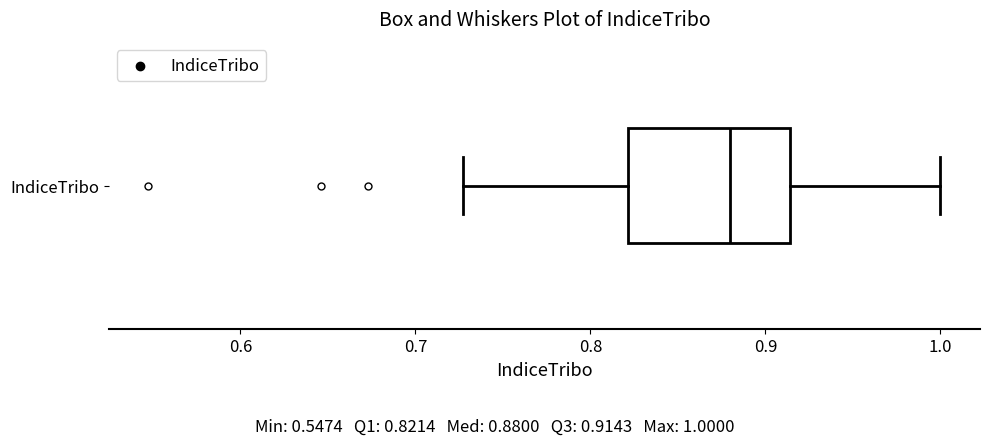

Transcribe this box plot: give where the median line is, the range the box spans, and where the two whiskers end, as read against the x-axis. The values are not printed on the chart, so give them approximately, as read against the axis.

median 0.88, box 0.82 to 0.91, whiskers 0.73 to 1.00